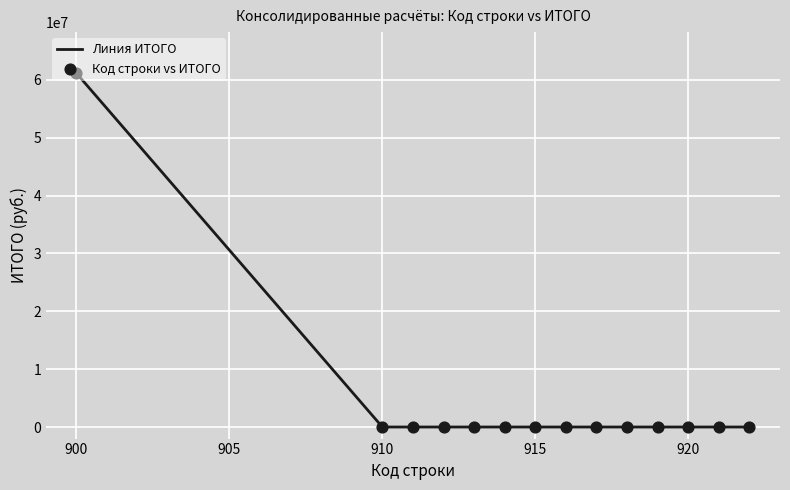

What is the difference between the maximum and minimum values?

61128954.5